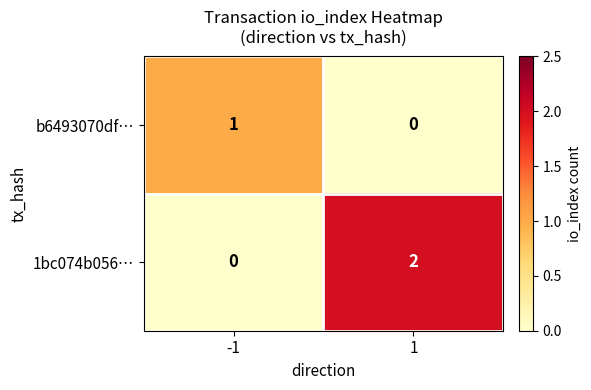

List the series in order of their overall mean, highest first.

1bc074b056…, b6493070df…